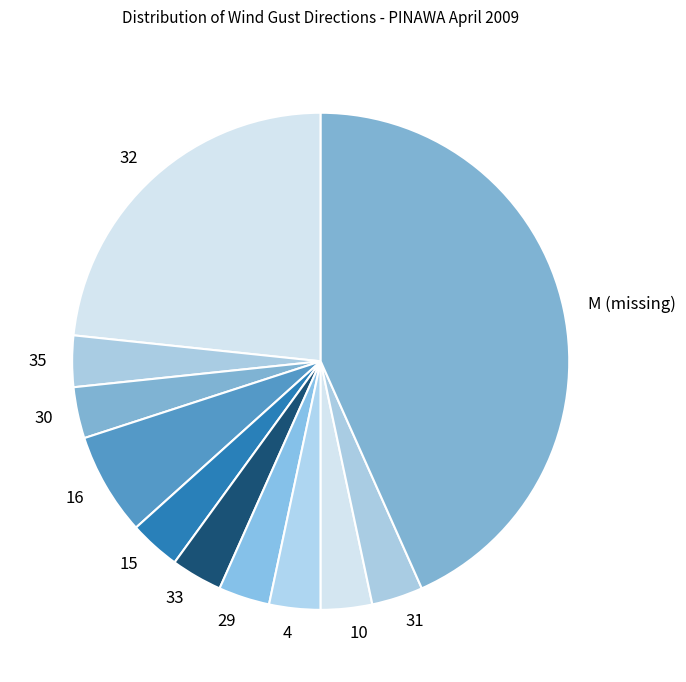

Is it true that 4 is 3% of the pie?

True